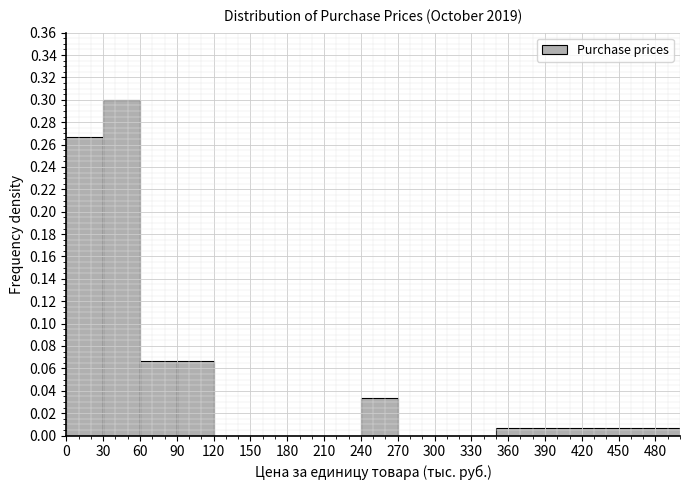

What is the height of the bar covering 30 to 60 on the x-axis? The values are not printed on the chart, so give them approximately, as read against the axis.

0.300